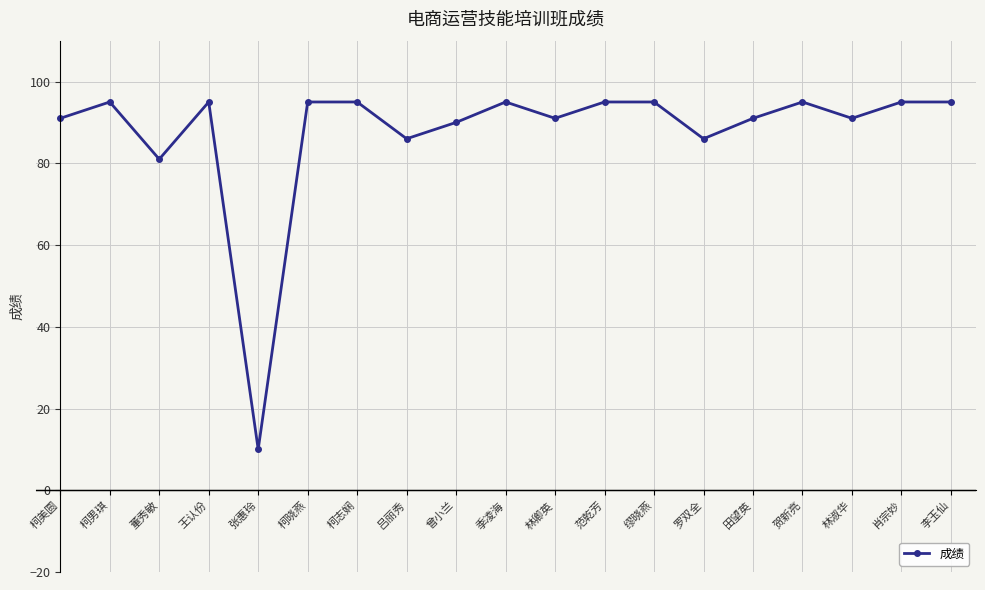

What is the sum of the values at 李玉仙 and 林卿英?

186